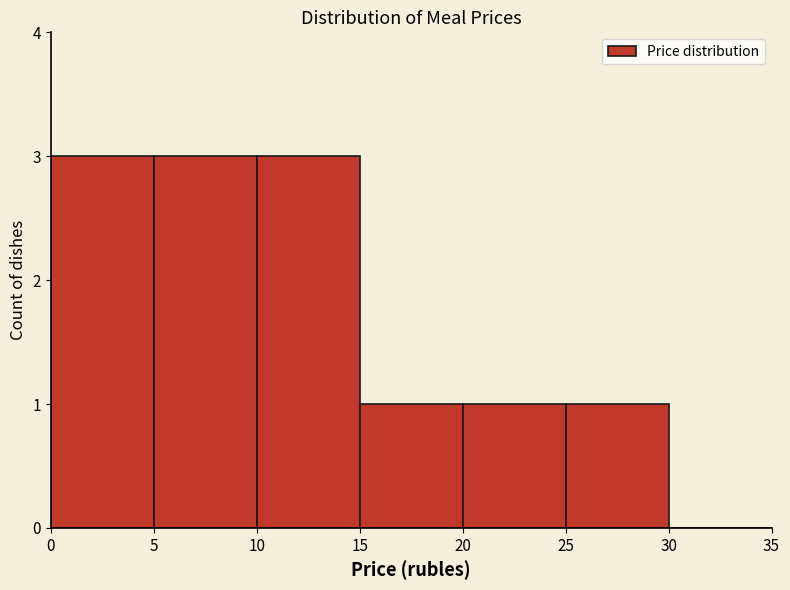

Reading left to right, transcribe this chart: for each bar, give the range it covers on the x-axis and its height. The values are not printed on the chart, so give them approximately, as read against the axis.

0 to 5: 3
5 to 10: 3
10 to 15: 3
15 to 20: 1
20 to 25: 1
25 to 30: 1
30 to 35: 0